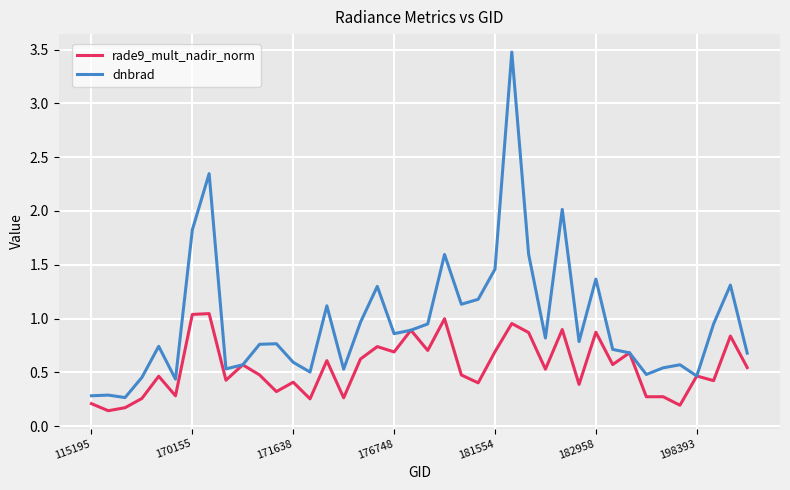

Which series has the largest total across all categories?

dnbrad